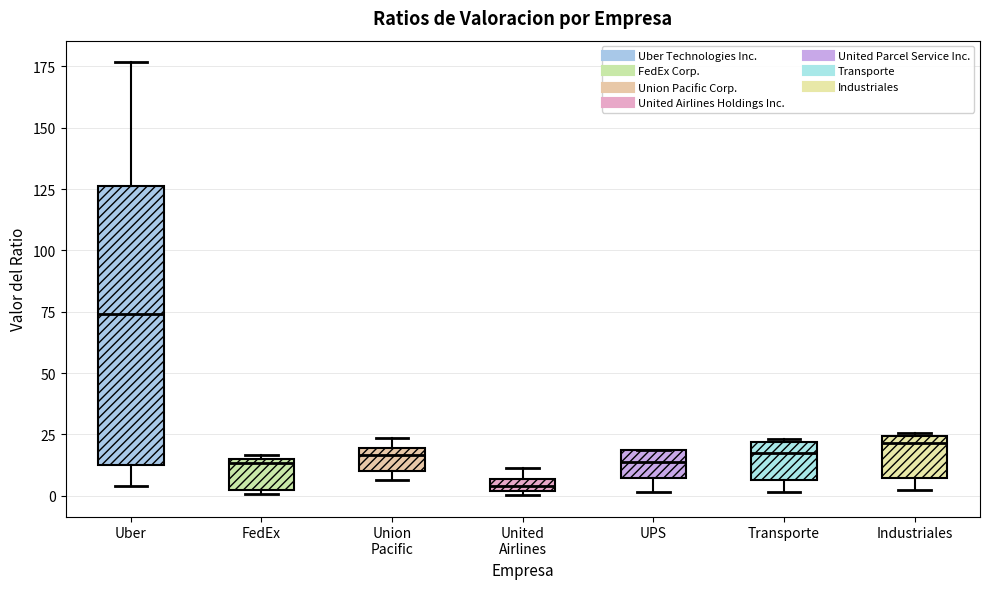

Where is the lower edge of the box for FedEx on the y-axis? The values are not printed on the chart, so give them approximately, as read against the axis.

5